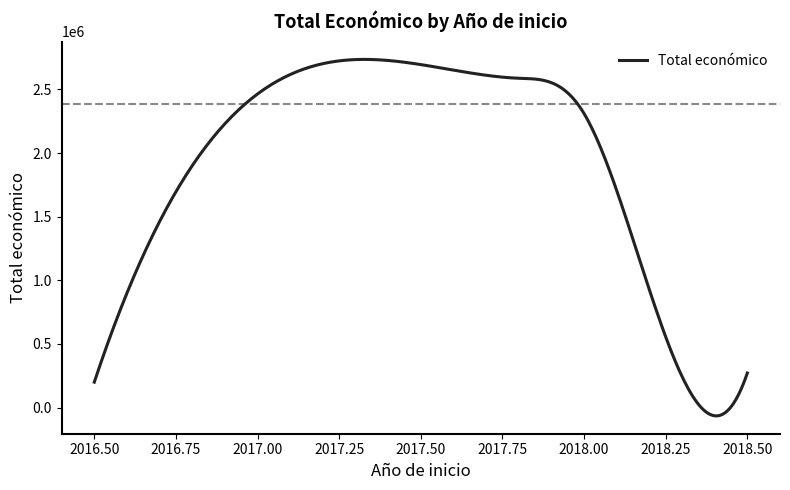

What is the smallest value displayed?

-65269.3